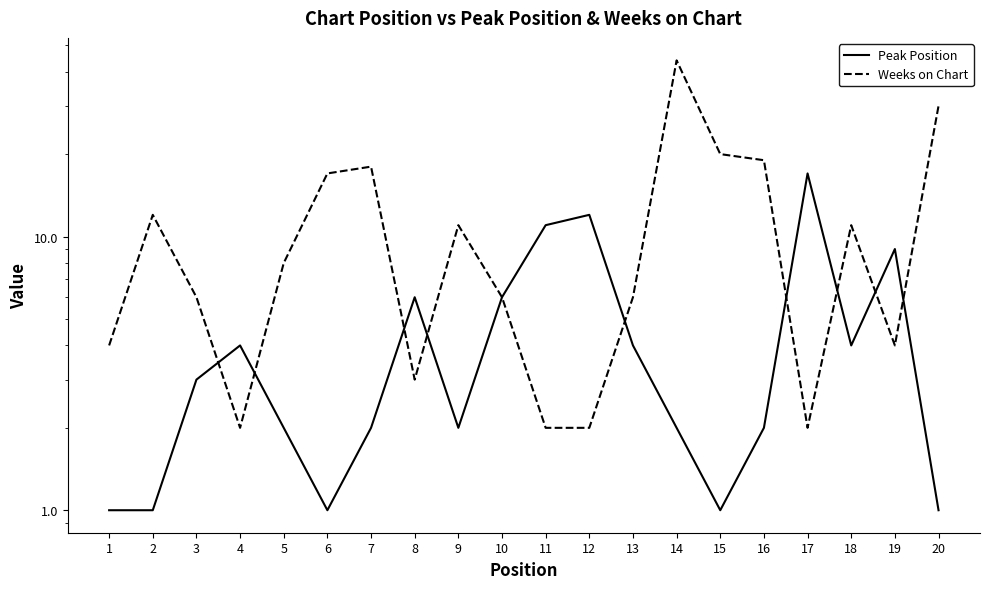

How many values in the Peak Position series are below 3?

10